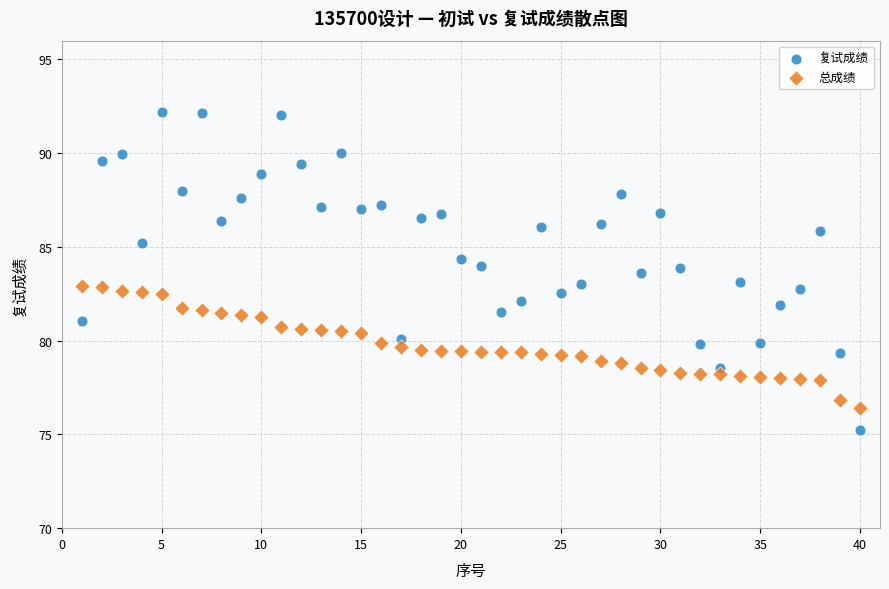

Across all data points, what is the range of Y values (max minus min)?

17.0